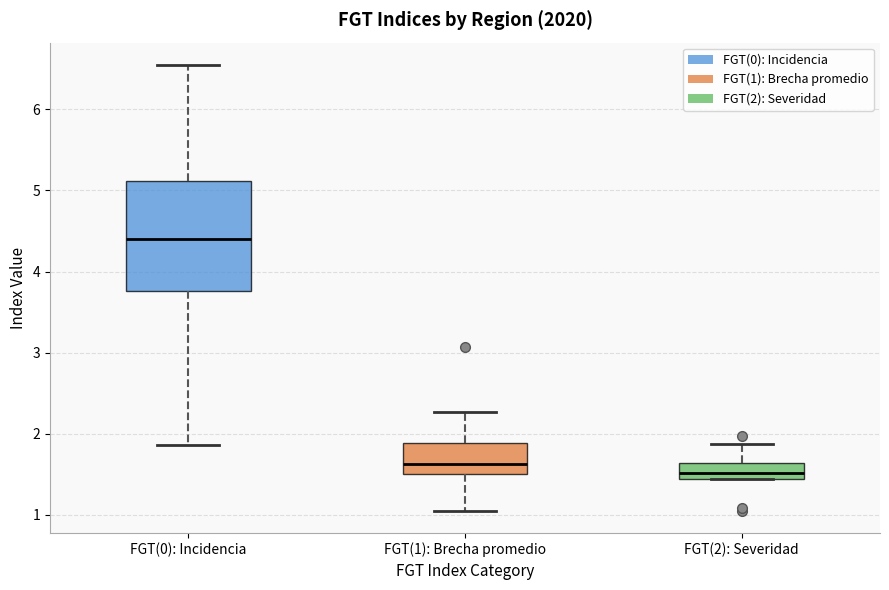

Which box is the tallest, from its lower edge to its upper edge?

FGT(0): Incidencia